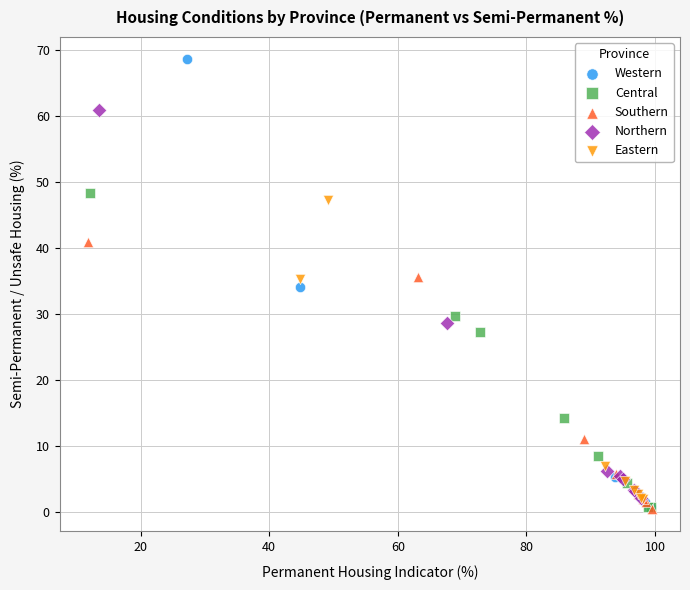

Which series has the widest spread of Y values?

Western